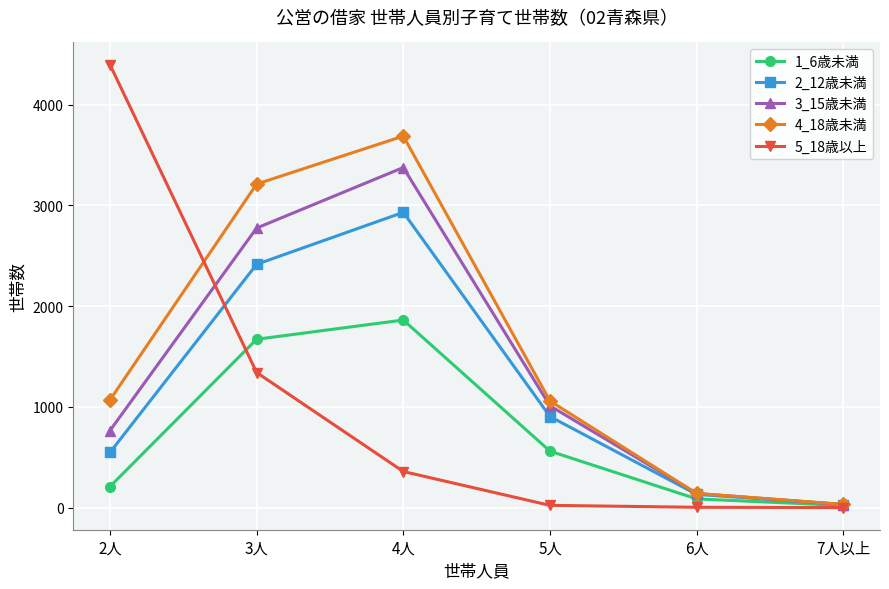

The value of 2_12歳未満 at 4人 is 2931. True or false?

True